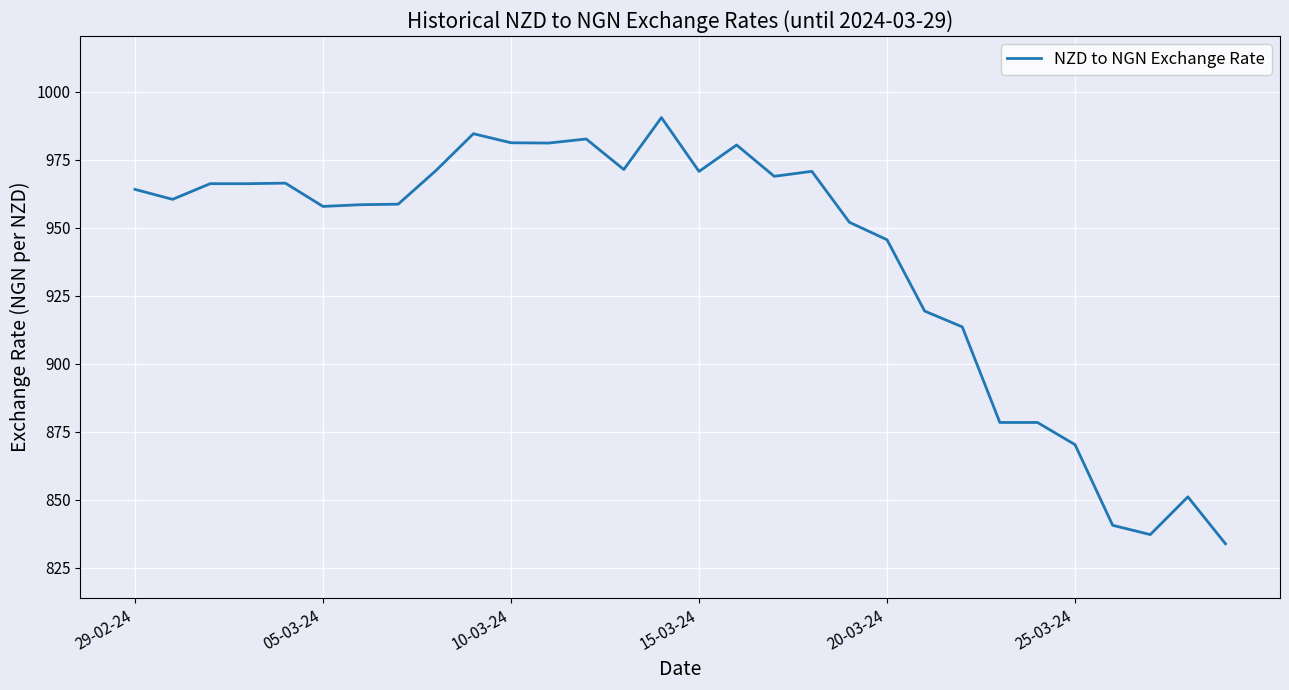

What is the greatest value displayed?

990.4